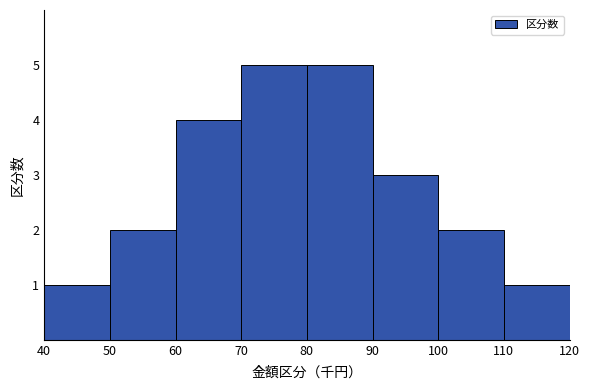

What is the height of the bar covering 90 to 100 on the x-axis? The values are not printed on the chart, so give them approximately, as read against the axis.

3